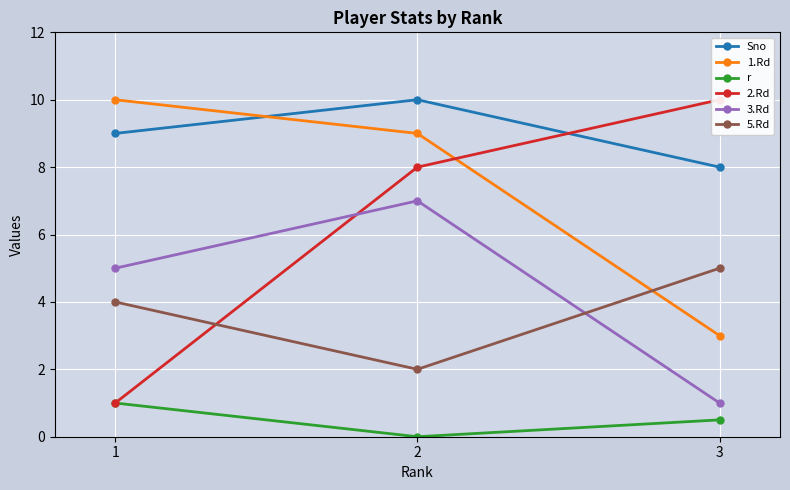

What is the total value across all series at 2?

36.0